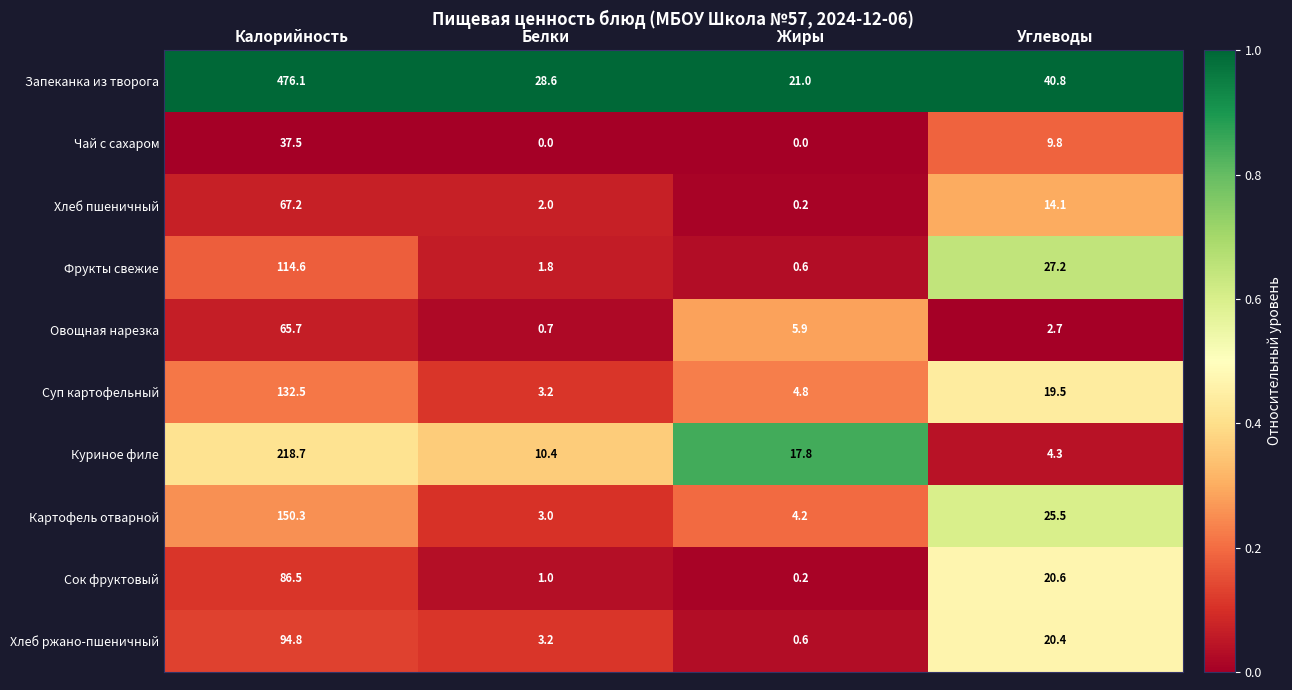

Which label corresponds to the largest value in the chart?

Калорийность